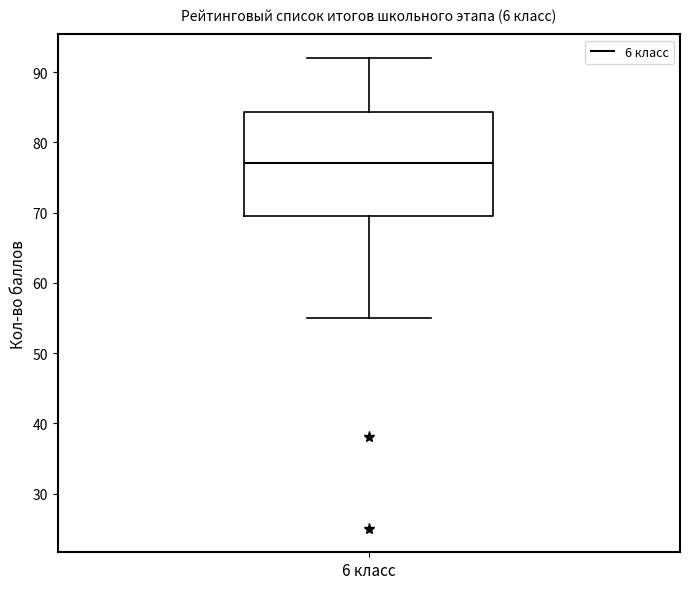

Read this box plot against the y-axis: the position of the median line, the range covered by the box, and the ends of both whiskers. The values are not printed on the chart, so give them approximately, as read against the axis.

median 77, box 70 to 84, whiskers 55 to 92